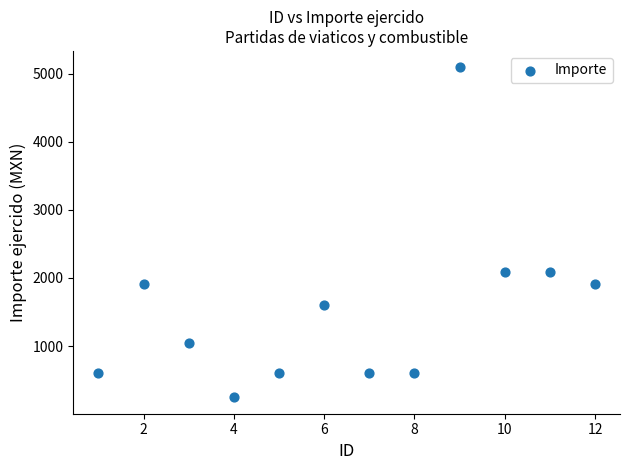

What is the range of Y values (max minus min)?

4840